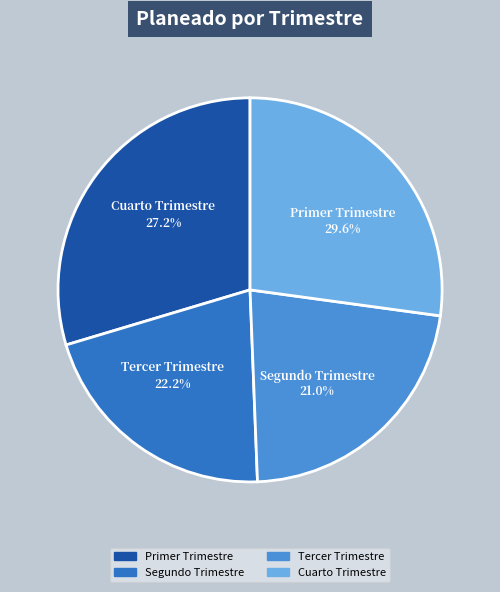

Is there a majority slice in this chart?

No